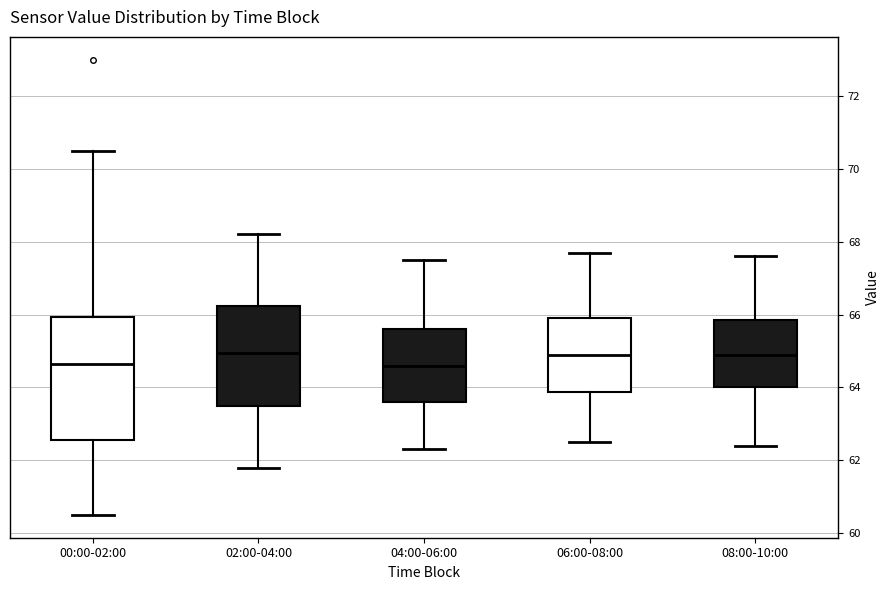

Reading left to right, transcribe this box plot: for each box, give where its median line is, the range the box spans, and where its two whiskers end, as read against the y-axis. The values are not printed on the chart, so give them approximately, as read against the axis.

00:00-02:00: median 64.6, box 62.6 to 66.0, whiskers 60.6 to 70.6
02:00-04:00: median 65.0, box 63.6 to 66.2, whiskers 61.8 to 68.2
04:00-06:00: median 64.6, box 63.6 to 65.6, whiskers 62.4 to 67.6
06:00-08:00: median 65.0, box 63.8 to 66.0, whiskers 62.6 to 67.8
08:00-10:00: median 65.0, box 64.0 to 65.8, whiskers 62.4 to 67.6